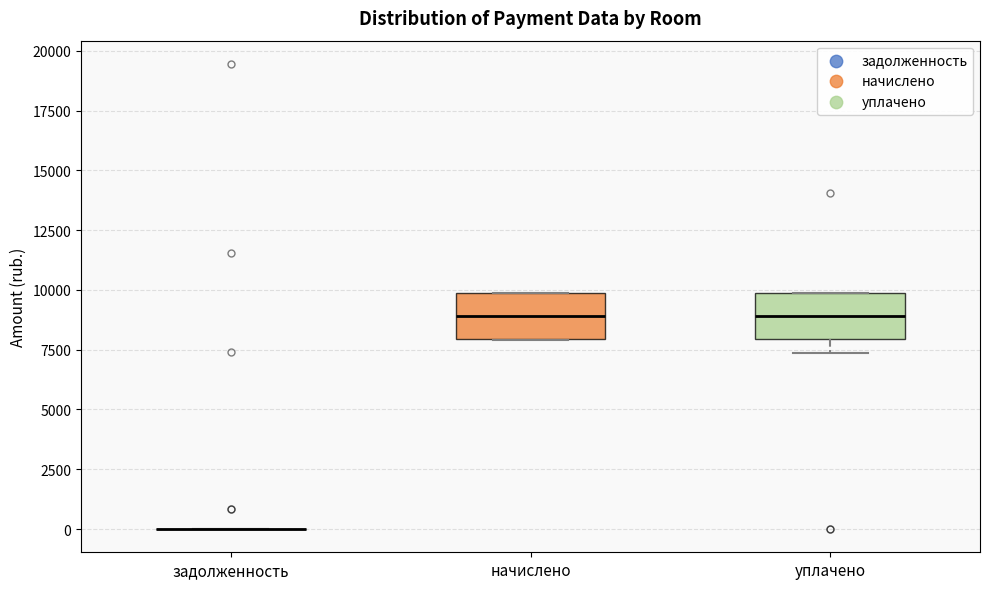

Reading left to right, transcribe this box plot: for each box, give where its median line is, the range the box spans, and where its two whiskers end, as read against the y-axis. The values are not printed on the chart, so give them approximately, as read against the axis.

задолженность: box collapsed to a line at 0, whiskers 0 to 0
начислено: median 9000, box 8000 to 10000, whiskers 8000 to 10000
уплачено: median 9000, box 8000 to 10000, whiskers 7500 to 10000